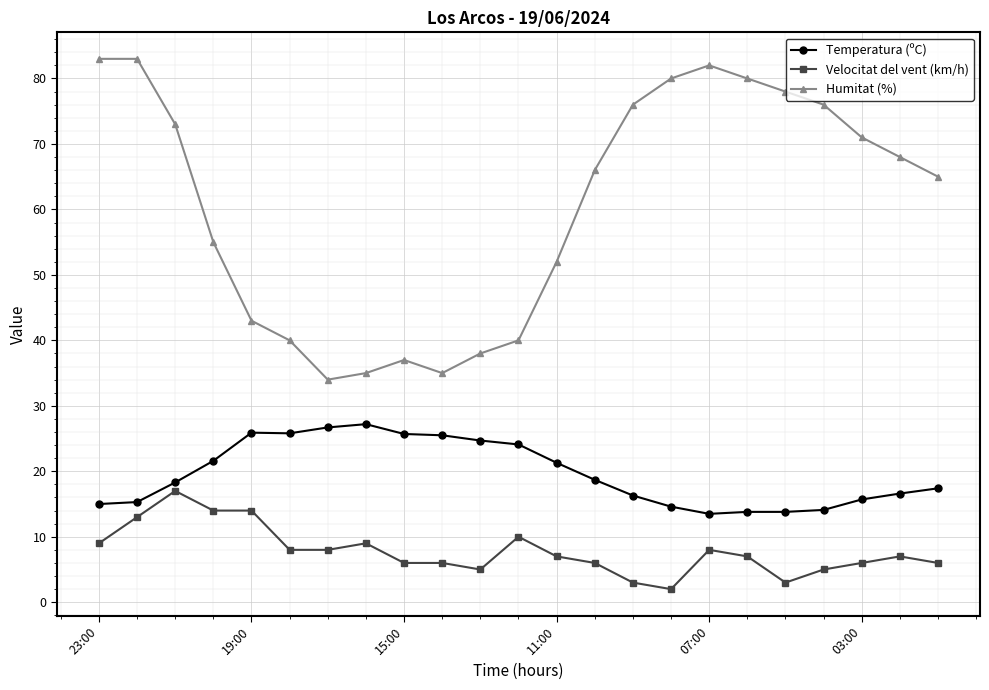

What is the difference between the maximum and minimum values in the Velocitat del vent (km/h) series?

15.0